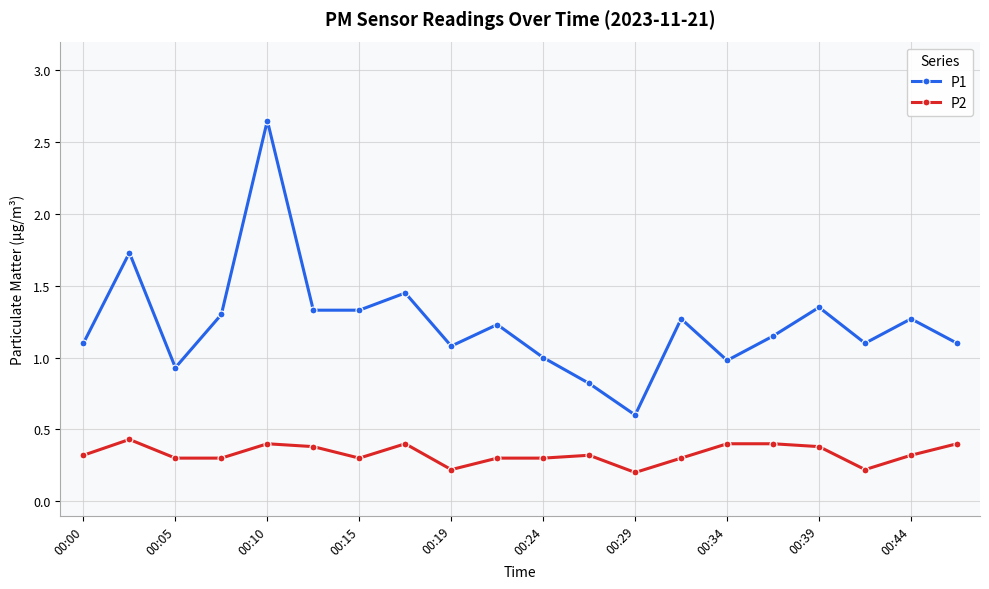

True or false: P2 and P1 cross at least once.

False